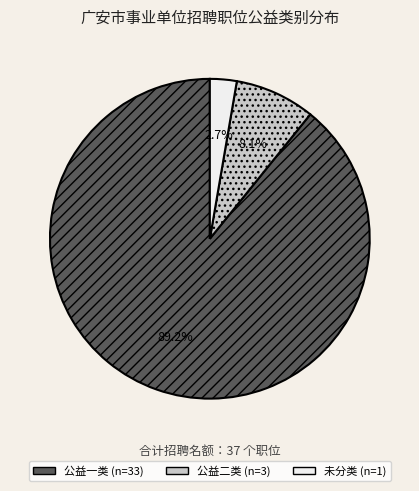

The 公益二类 slice represents 8% of the pie. True or false?

True